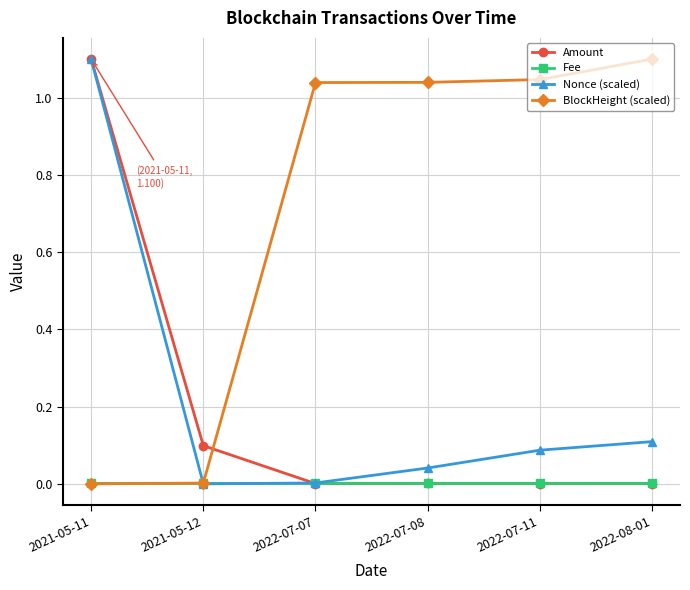

Where do Fee and Amount first cross each other?

2021-05-12 and 2022-07-07